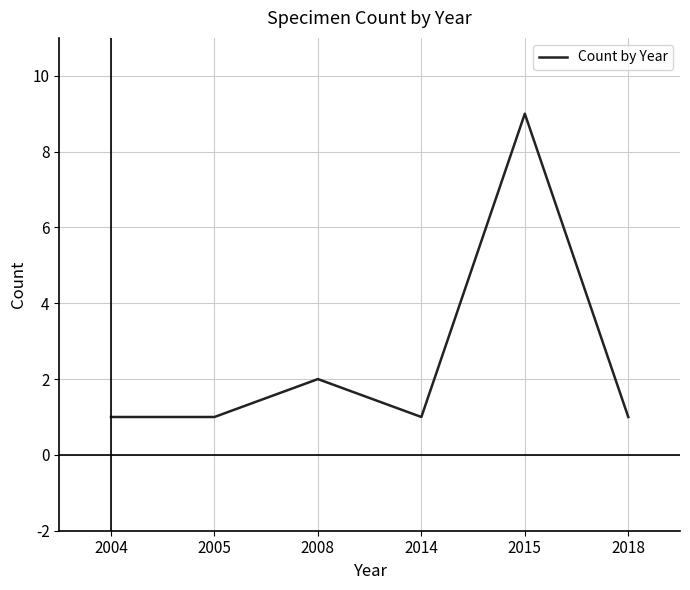

How many categories are shown in the chart?

6